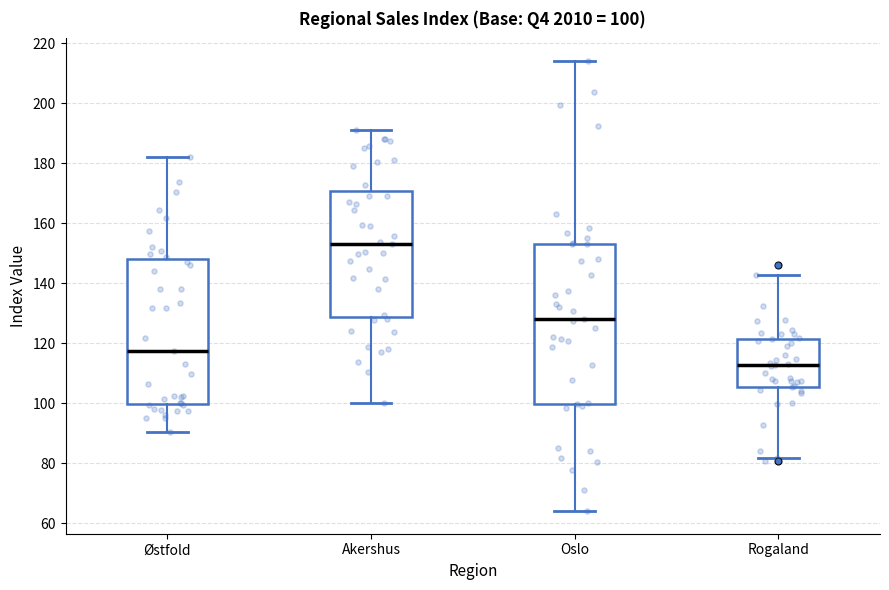

Which box has the highest median line?

Akershus